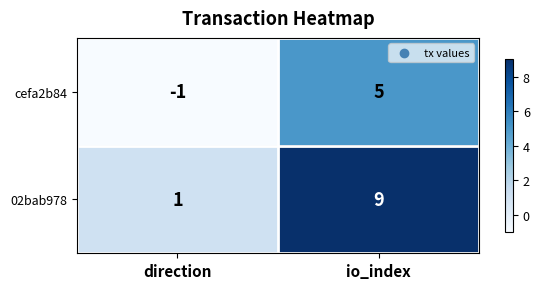

What value does the cefa2b84 series have at io_index?

5